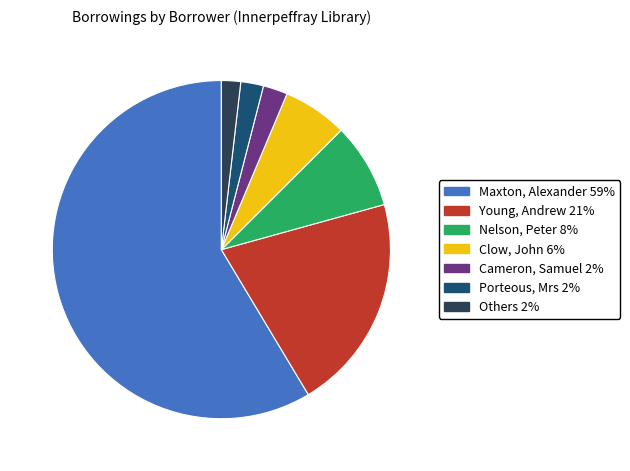

Is there any slice that represents more than half of the pie?

Yes